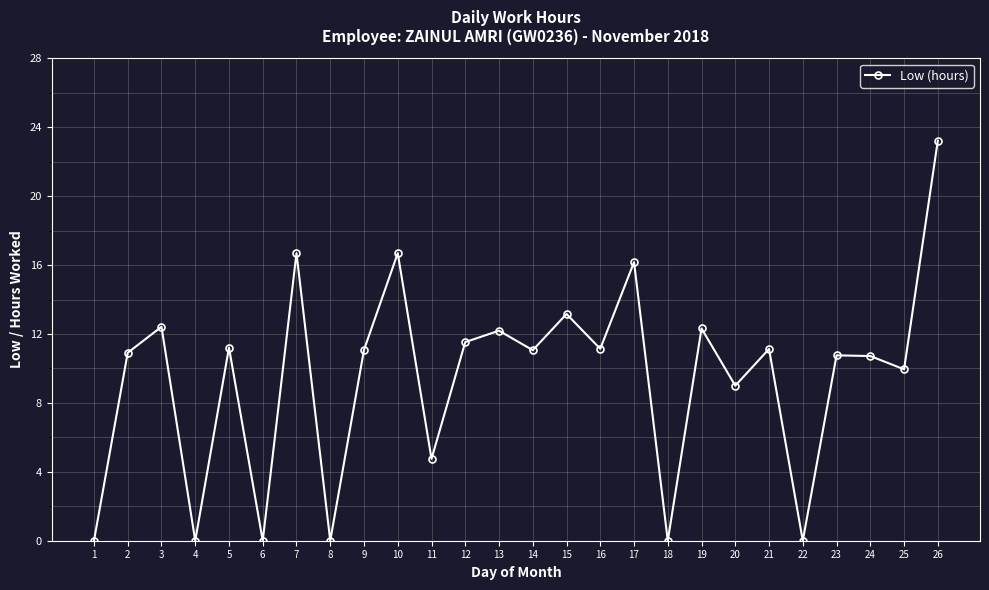

What is the value of the 17th point from the left?

16.2